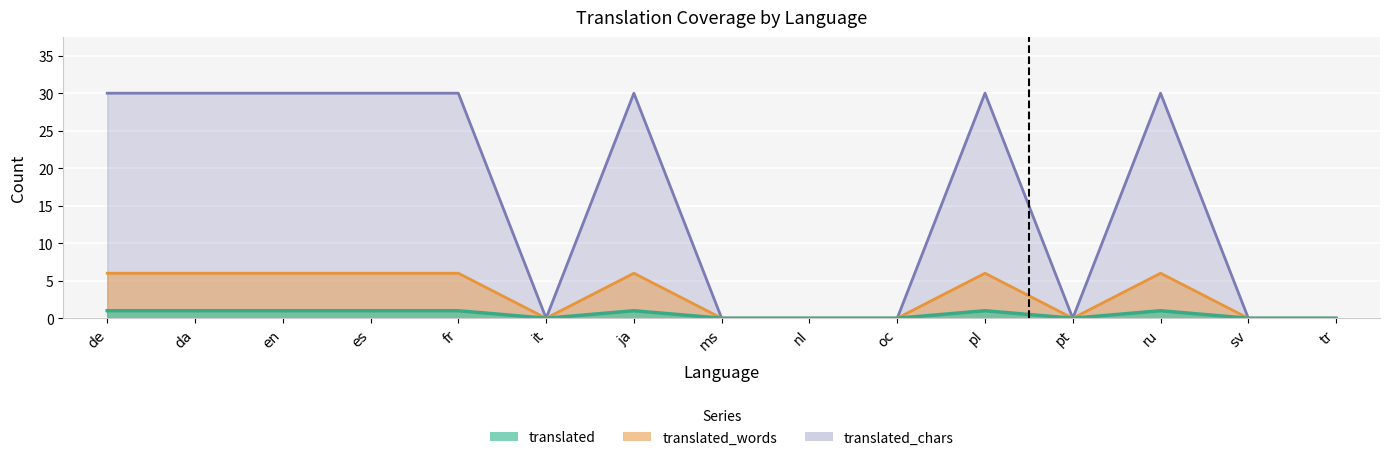

The translated_chars series shows 0 at ms. True or false?

False